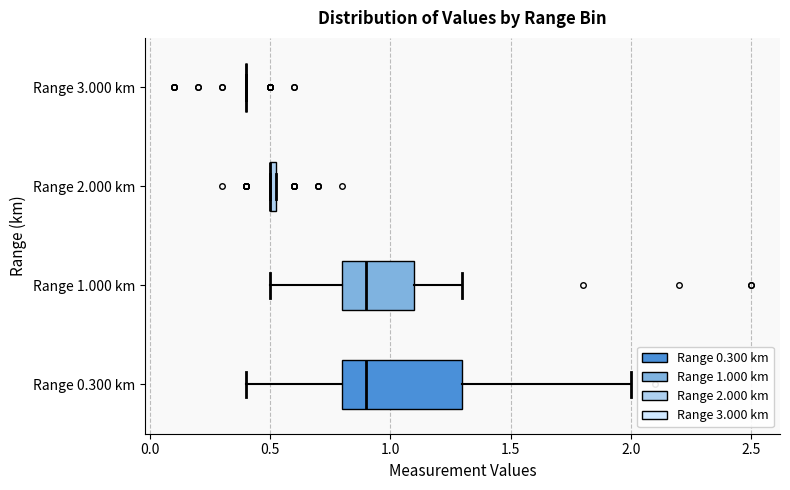

Which box is the widest, from its left edge to its right edge?

Range 0.300 km